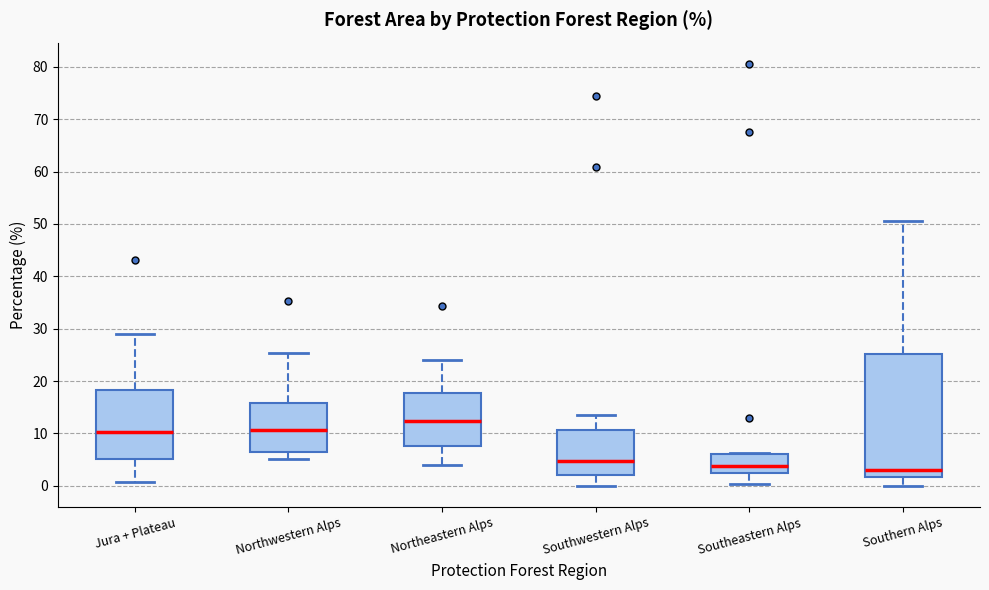

Reading left to right, read every box against the y-axis: the position of its median line, the range the box covers, and the ends of its whiskers. The values are not printed on the chart, so give them approximately, as read against the axis.

Jura + Plateau: median 10, box 5 to 18, whiskers 1 to 29
Northwestern Alps: median 11, box 7 to 16, whiskers 5 to 25
Northeastern Alps: median 12, box 8 to 18, whiskers 4 to 24
Southwestern Alps: median 5, box 2 to 11, whiskers 0 to 14
Southeastern Alps: median 4, box 2 to 6, whiskers 0 to 6
Southern Alps: median 3, box 2 to 25, whiskers 0 to 51